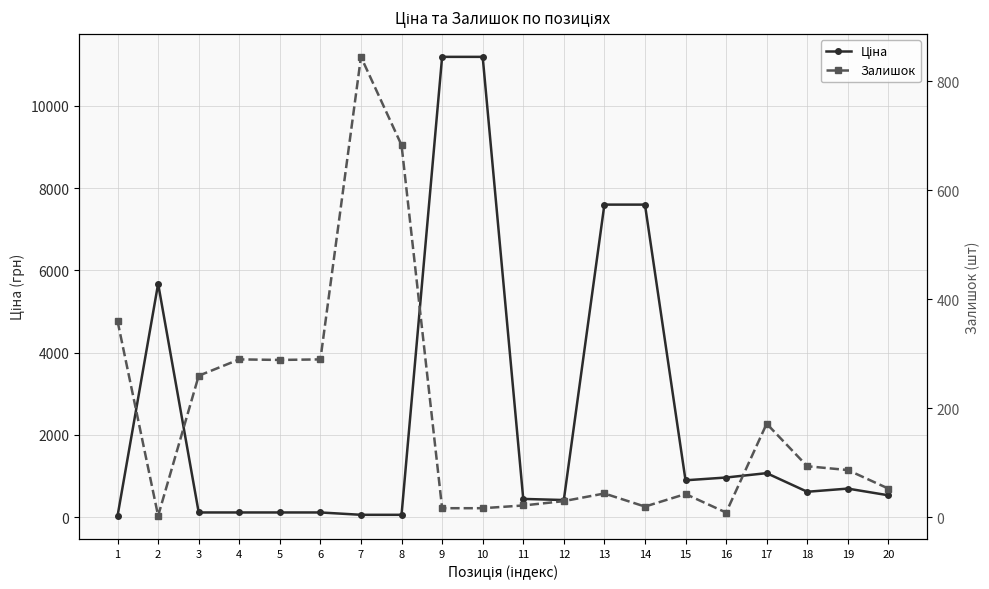

How many times do Ціна and Залишок cross each other?

3